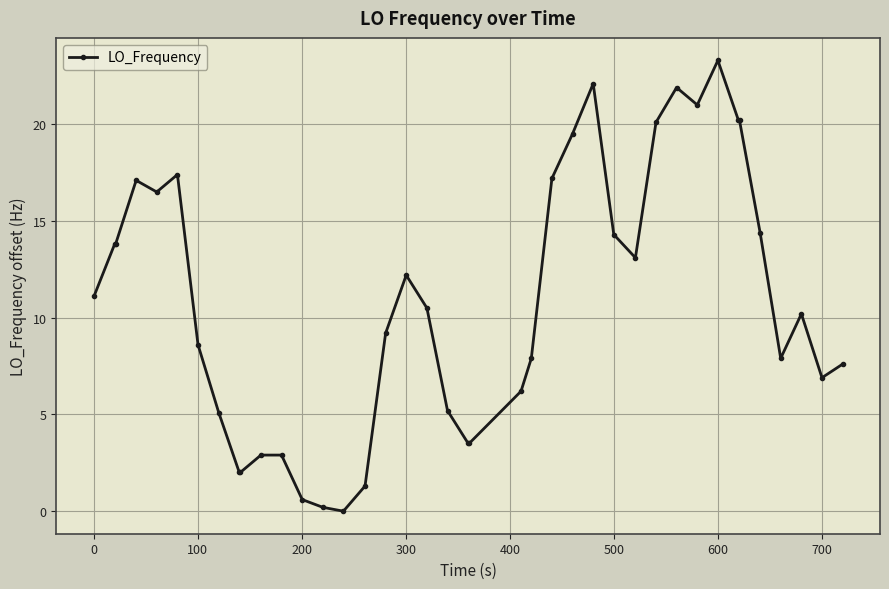

What is the value of the 25th point from the left?

17.2